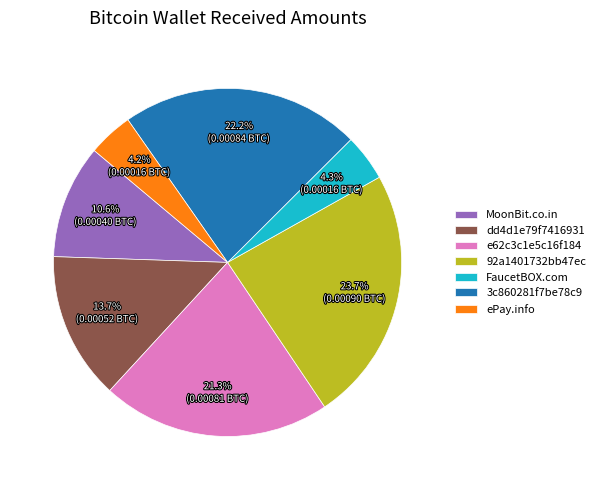

What is the total percentage of dd4d1e79f7416931 and MoonBit.co.in?

24.3%